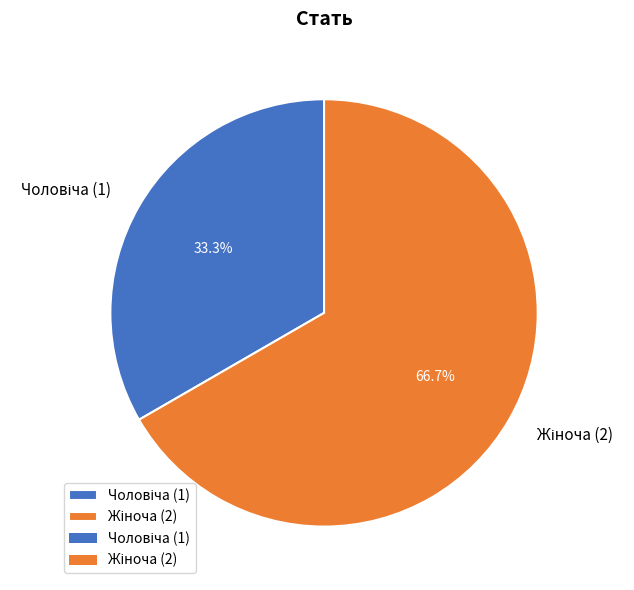

Is there a majority slice in this chart?

Yes